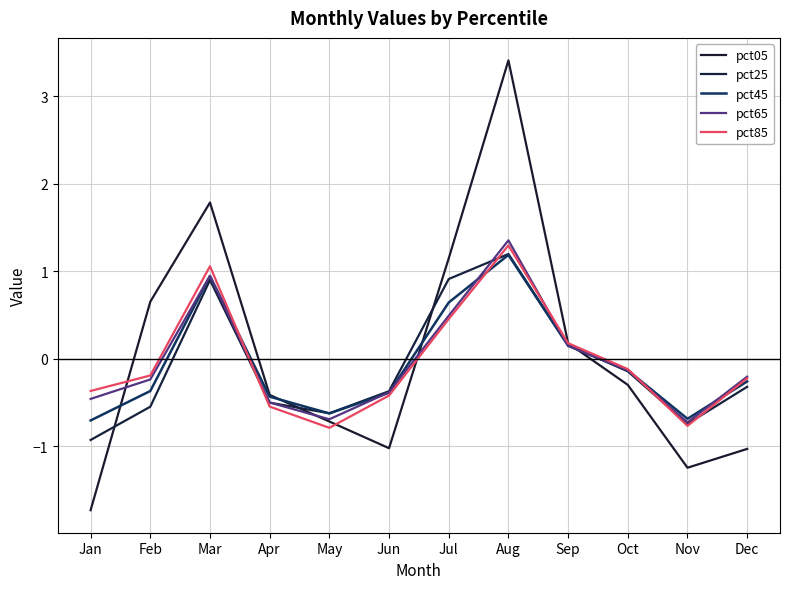

What is the minimum value for pct05?

-1.7